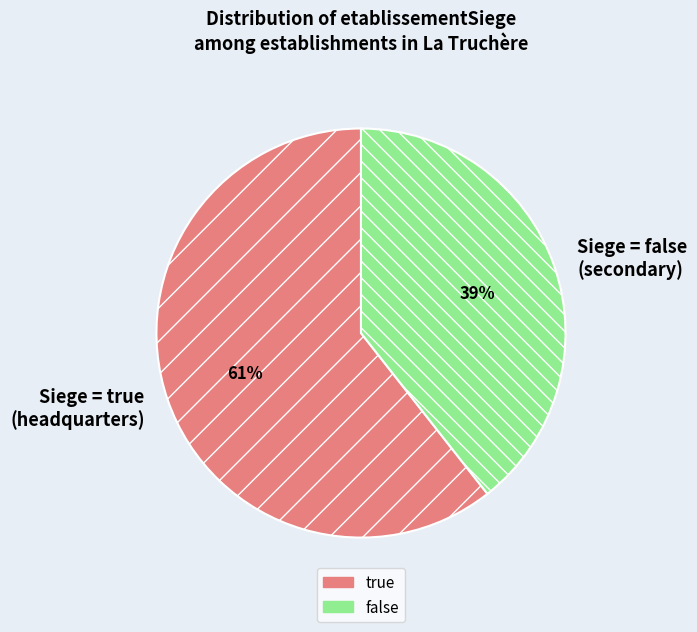

How many segments does this pie chart have?

2